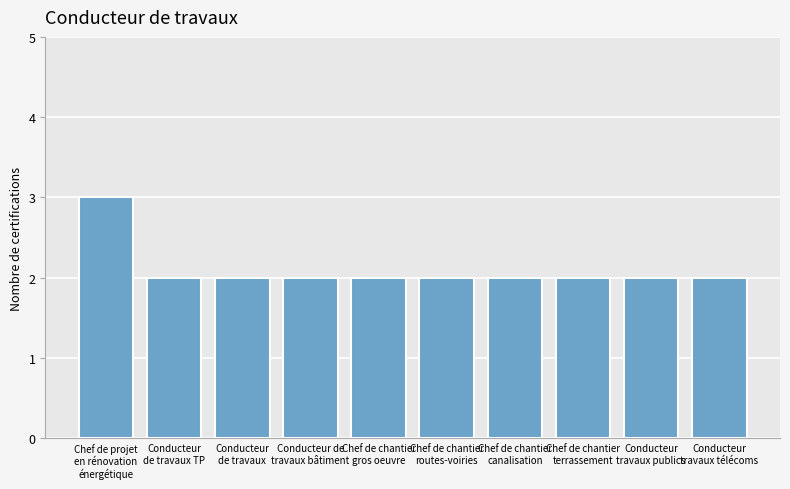

What is the label of the 2nd bar from the right?

Conducteur
travaux publics